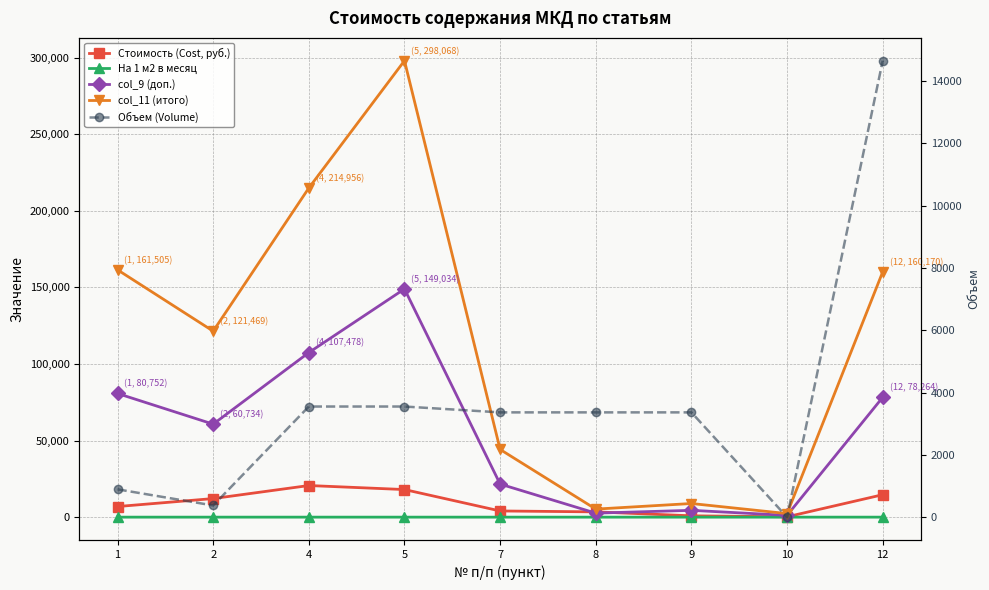

True or false: Объем (Volume) and На 1 м2 в месяц cross at least once.

True